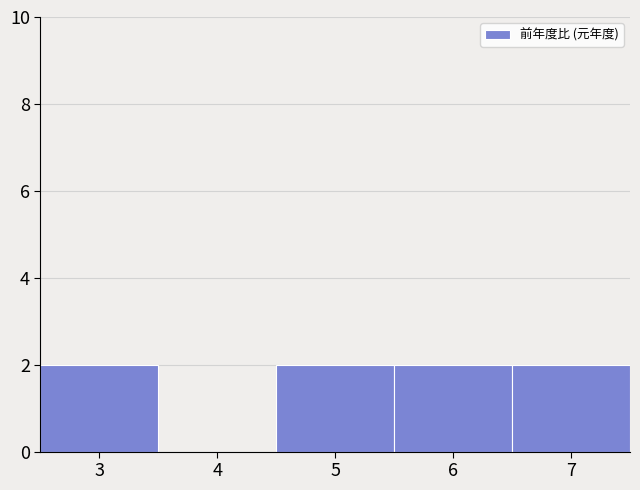

Reading left to right, list every bar in this chart as the range it spans on the x-axis followed by its height. The values are not printed on the chart, so give them approximately, as read against the axis.

2.5 to 3.5: 2
3.5 to 4.5: 0
4.5 to 5.5: 2
5.5 to 6.5: 2
6.5 to 7.5: 2